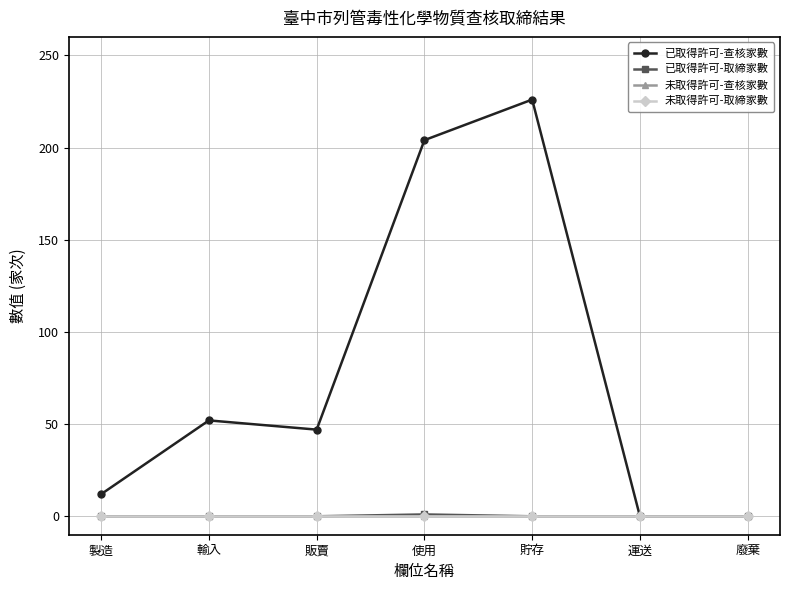

Reading right to left, what are all the values shown in this chart?

已取得許可-查核家數: 0	0	226	204	47	52	12
已取得許可-取締家數: 0	0	0	1	0	0	0
未取得許可-查核家數: 0	0	0	0	0	0	0
未取得許可-取締家數: 0	0	0	0	0	0	0